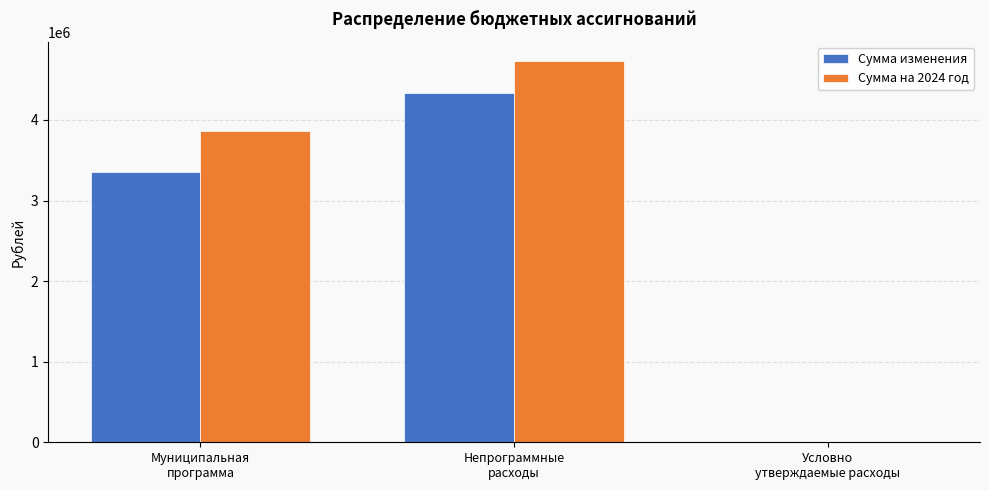

The Сумма на 2024 год series shows 6106541.7 at Муниципальная
программа. True or false?

False